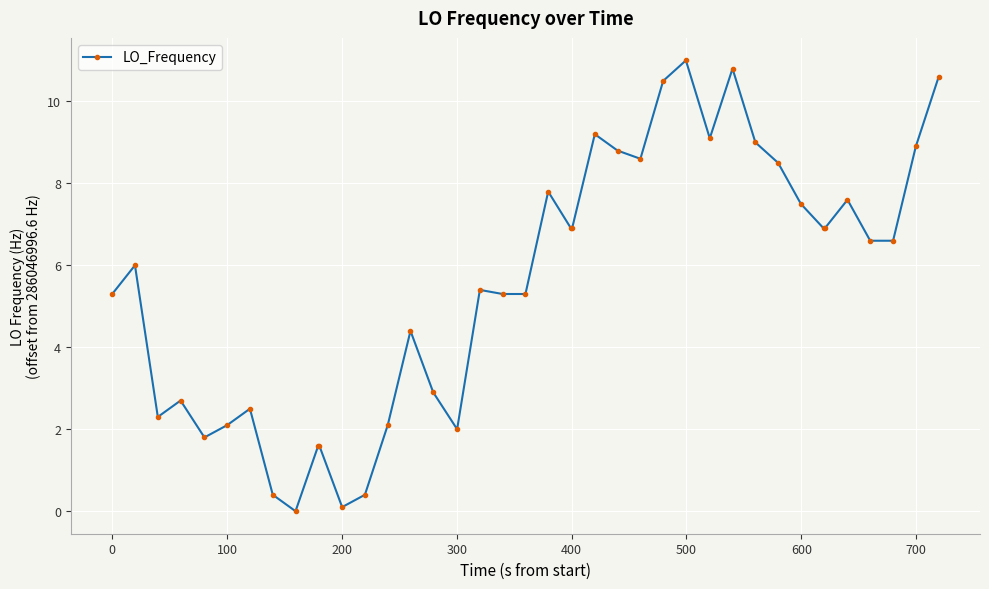

Count the number of categories in the chart.

40